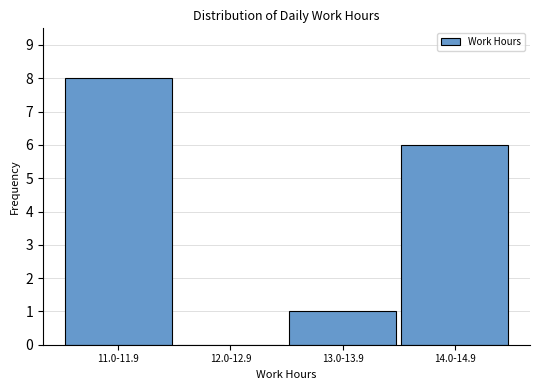

Reading left to right, list all the values displayed in this chart.

11.0-11.9=8	12.0-12.9=0	13.0-13.9=1	14.0-14.9=6